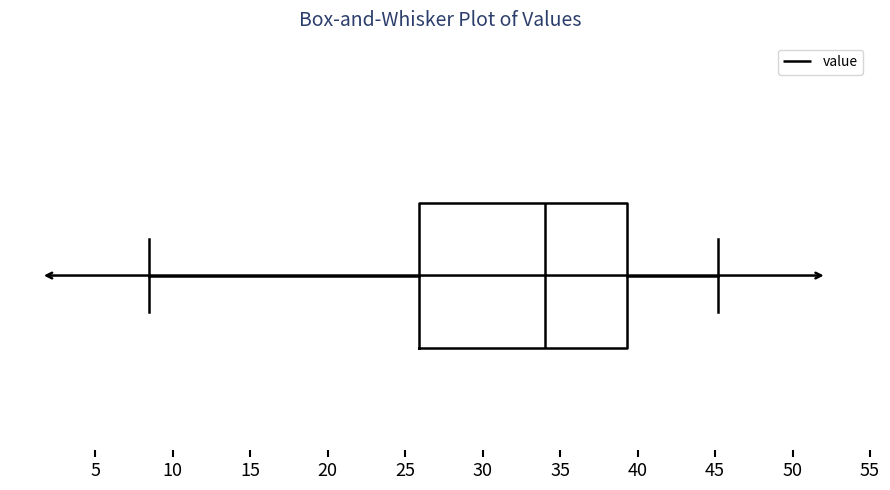

Transcribe this box plot: give where the median line is, the range the box spans, and where the two whiskers end, as read against the x-axis. The values are not printed on the chart, so give them approximately, as read against the axis.

median 34.0, box 26.0 to 39.5, whiskers 8.5 to 45.0